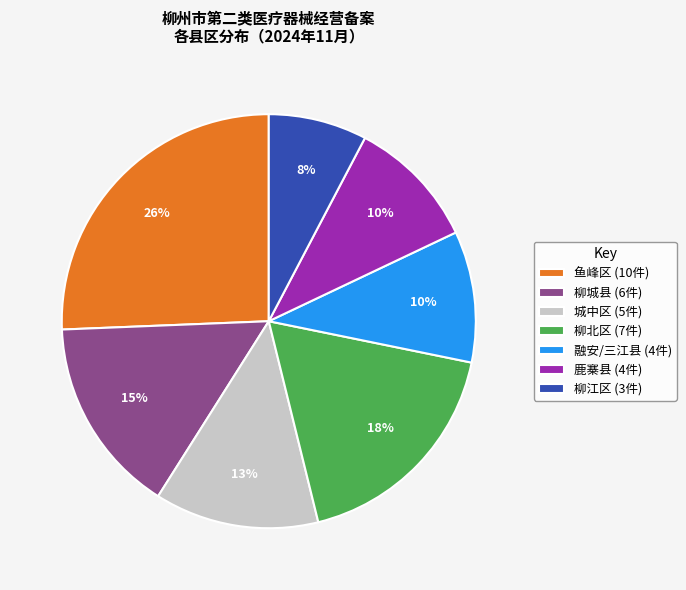

Does 柳北区 (7件) represent more than half of the total?

No